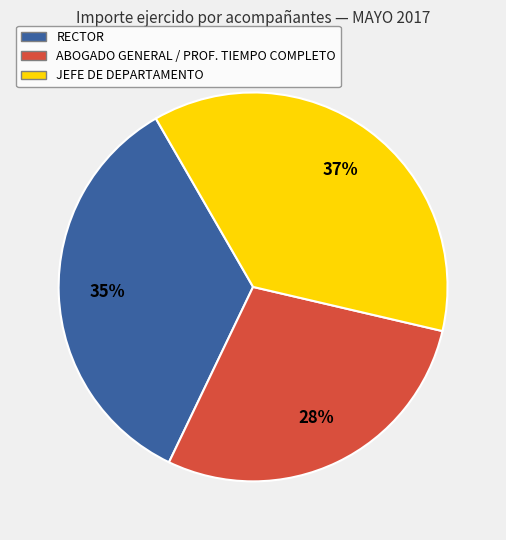

Combined, do JEFE DE DEPARTAMENTO and ABOGADO GENERAL / PROF. TIEMPO COMPLETO account for over 50%?

Yes